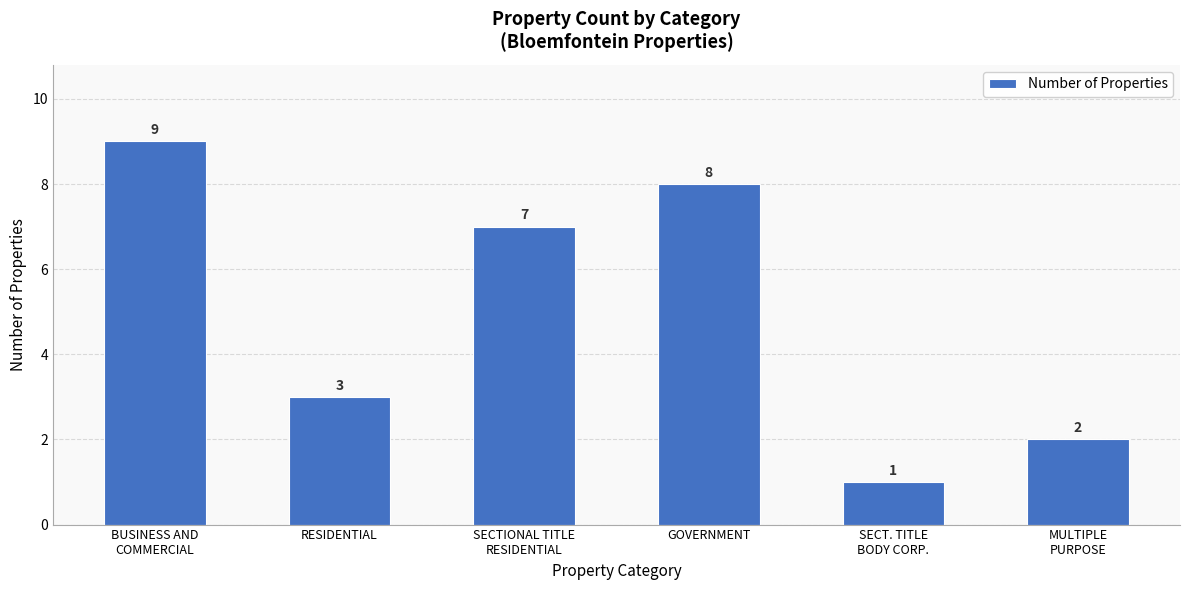

Rank the categories by value from highest to lowest.

BUSINESS AND
COMMERCIAL, GOVERNMENT, SECTIONAL TITLE
RESIDENTIAL, RESIDENTIAL, MULTIPLE
PURPOSE, SECT. TITLE
BODY CORP.